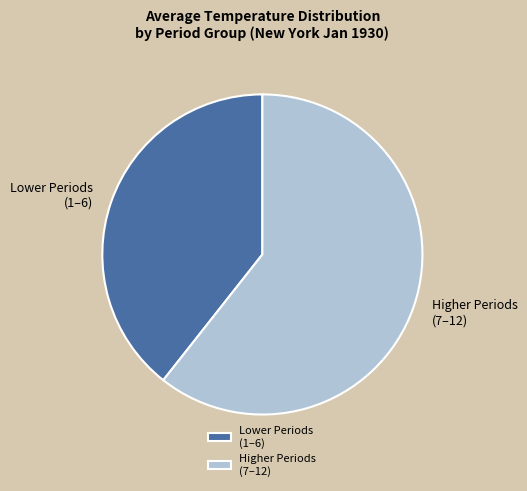

Which has a higher value, Lower Periods (1–6) or Higher Periods (7–12)?

Higher Periods (7–12)